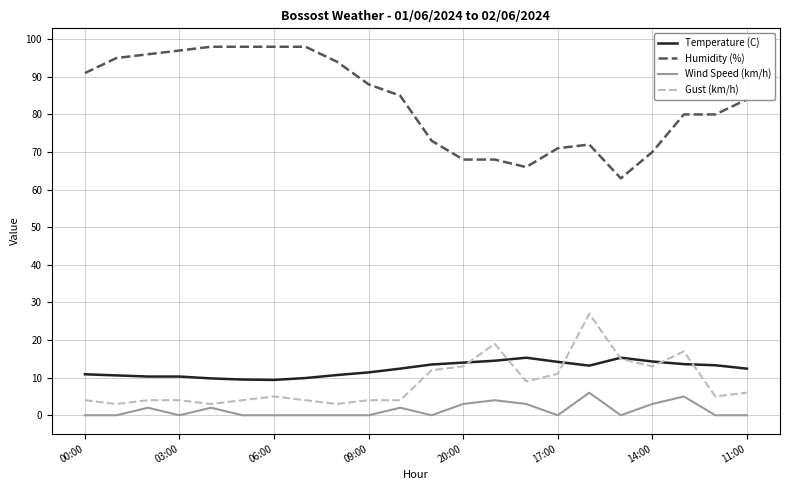

True or false: Temperature (C) and Humidity (%) intersect in this chart.

False